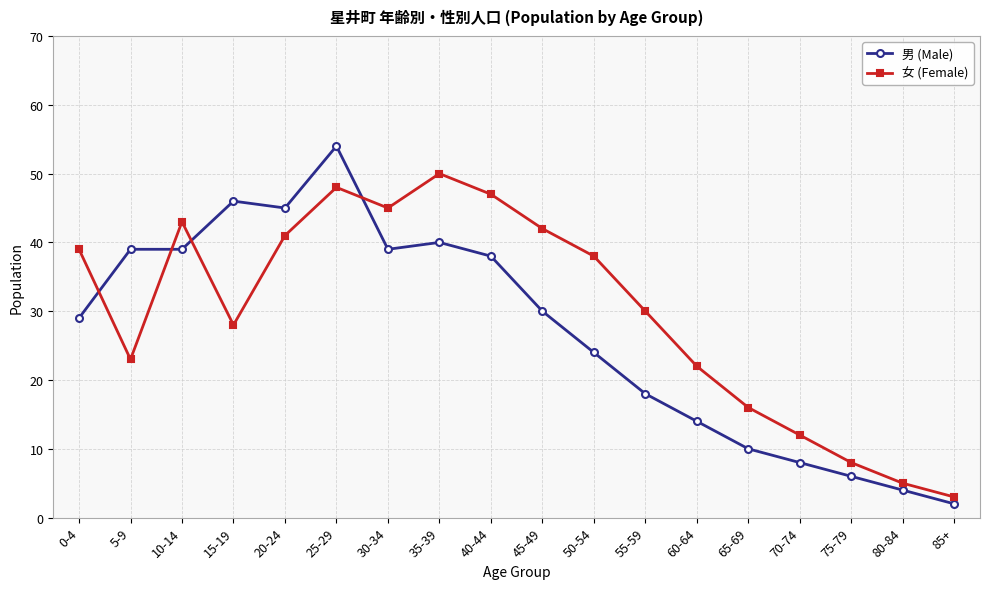

Which series has the largest total across all categories?

女 (Female)